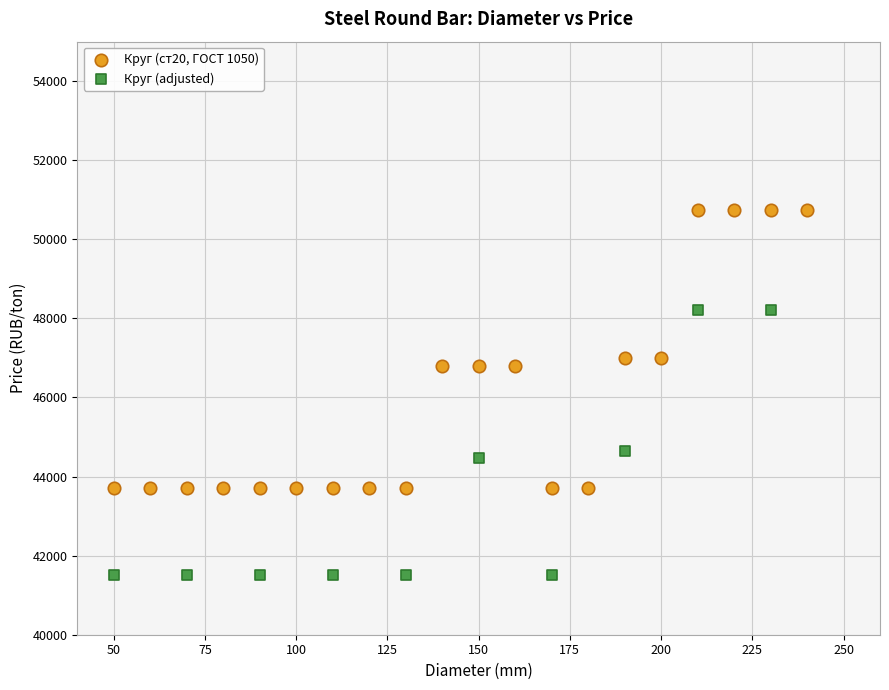

Which series reaches the minimum Y coordinate?

Круг (adjusted)